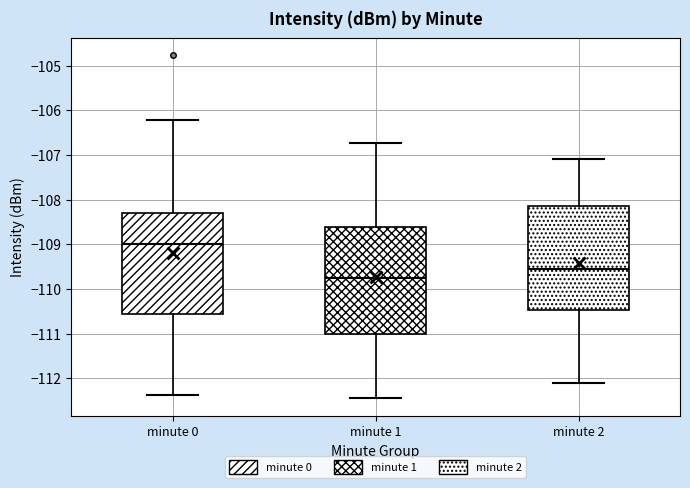

Reading left to right, read every box against the y-axis: the position of its median line, the range the box covers, and the ends of its whiskers. The values are not printed on the chart, so give them approximately, as read against the axis.

minute 0: median -109.0, box -110.6 to -108.3, whiskers -112.4 to -106.2
minute 1: median -109.8, box -111.0 to -108.6, whiskers -112.5 to -106.7
minute 2: median -109.5, box -110.5 to -108.1, whiskers -112.1 to -107.1